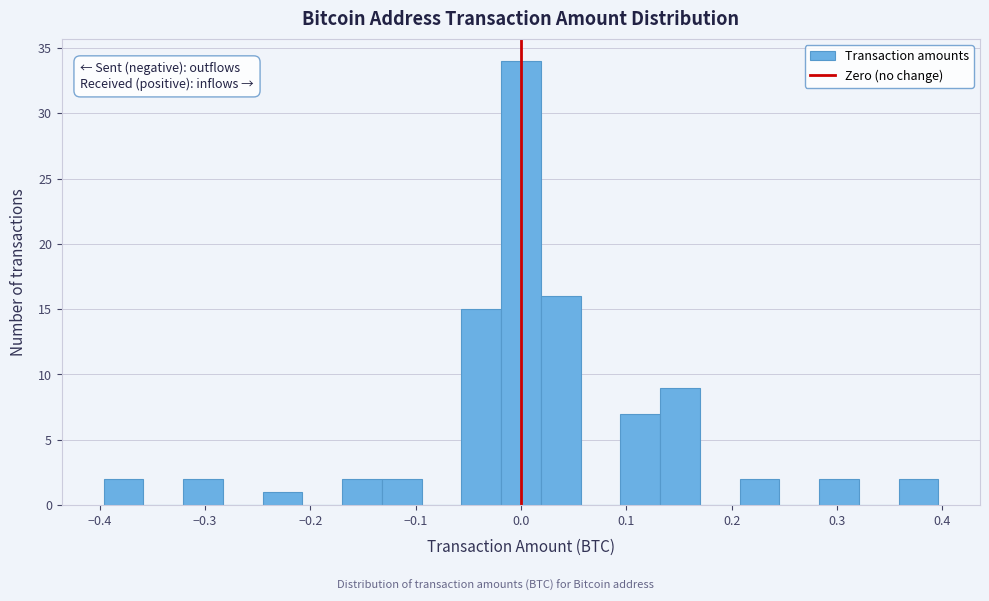

Around what value on the x-axis is the tallest bar? Give the approximate position of its centre, as read against the axis.

0.00